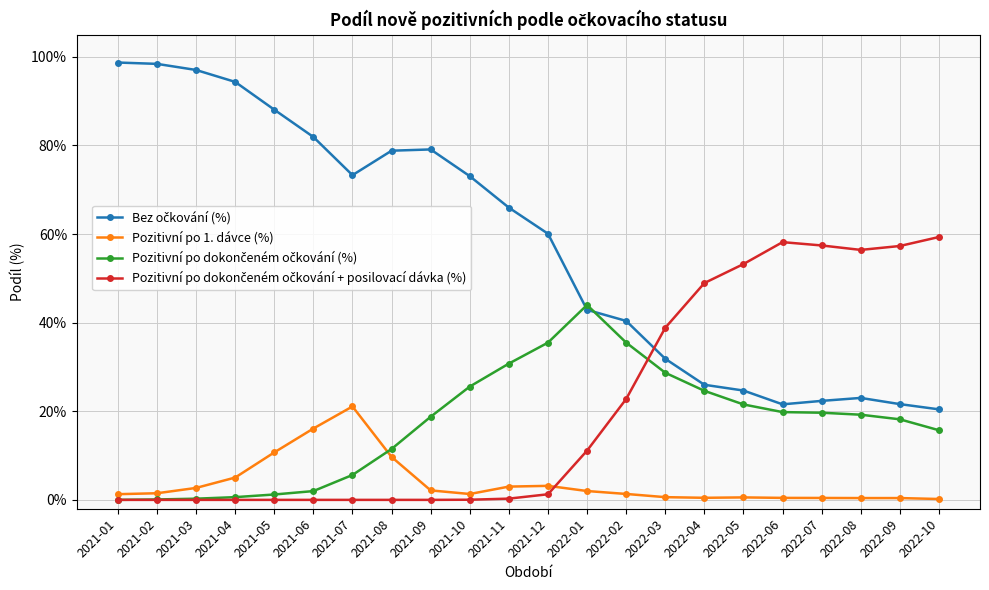

True or false: Pozitivní po 1. dávce (%) has a value of 16.1 at 2021-06.

True